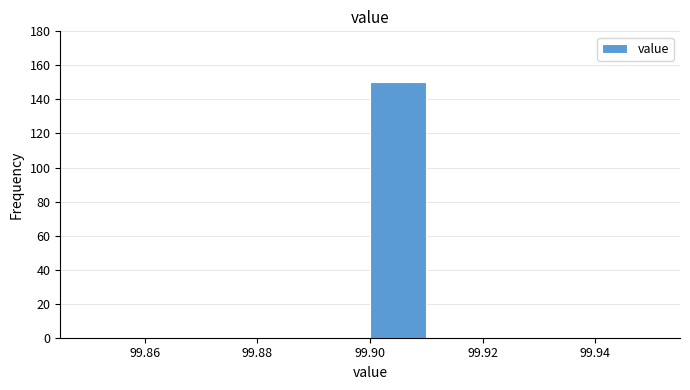

Which range on the x-axis has the tallest bar?

99.90 to 99.91